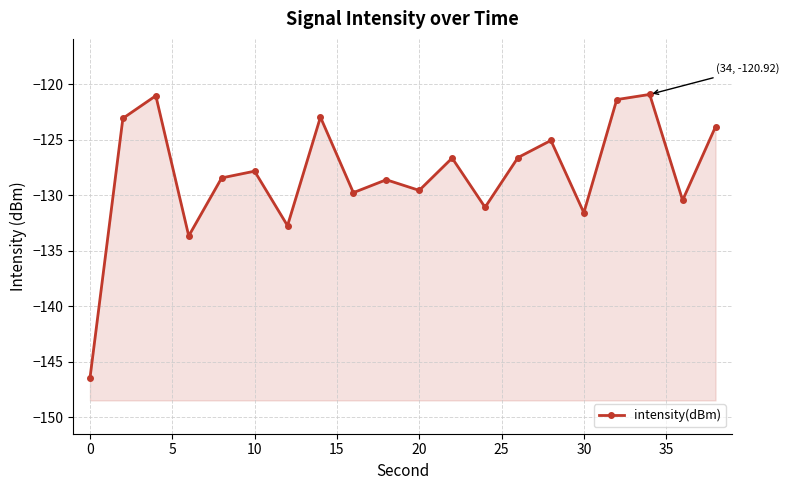

Reading left to right, list all the values displayed in this chart.

-146.5	-123.1	-121.0	-133.7	-128.4	-127.8	-132.7	-123.0	-129.8	-128.6	-129.6	-126.6	-131.1	-126.6	-125.1	-131.6	-121.4	-120.9	-130.4	-123.8